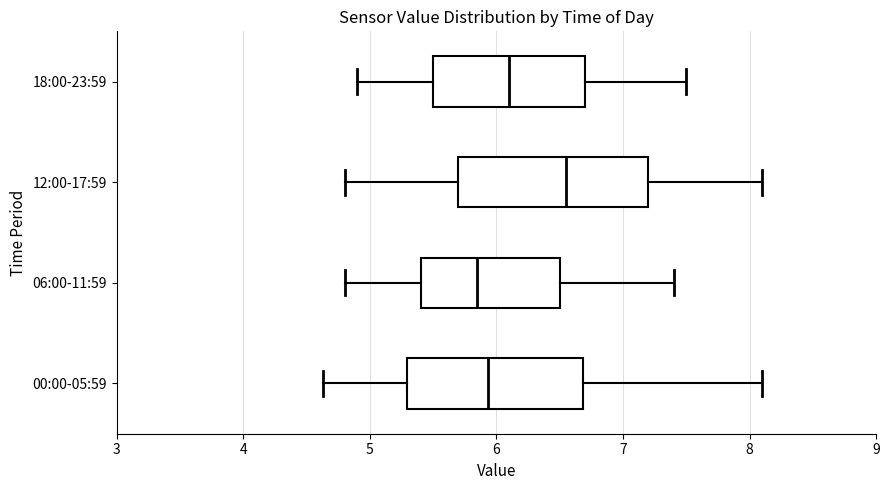

Which box's median line is the furthest to the right?

12:00-17:59